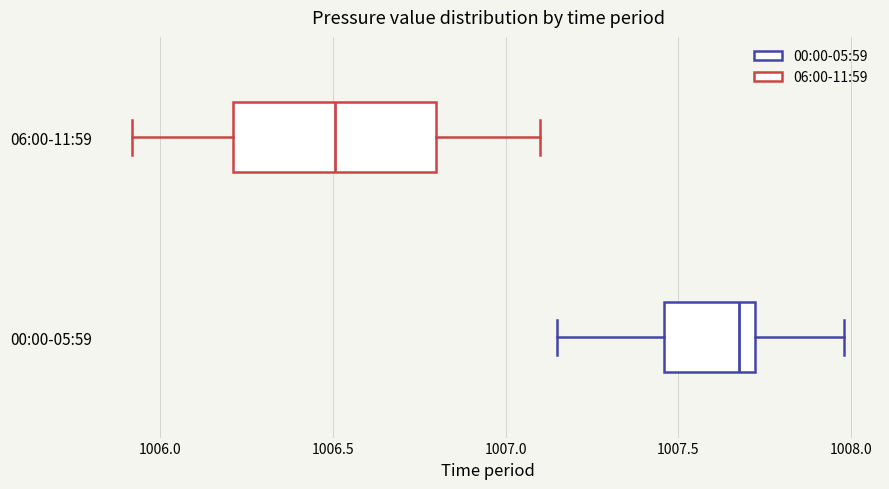

Reading bottom to top, read every box against the x-axis: the position of its median line, the range the box covers, and the ends of its whiskers. The values are not printed on the chart, so give them approximately, as read against the axis.

00:00-05:59: median 1007.70 (just left of the box's right edge), box 1007.45 to 1007.70, whiskers 1007.15 to 1008.00
06:00-11:59: median 1006.50, box 1006.20 to 1006.80, whiskers 1005.90 to 1007.10